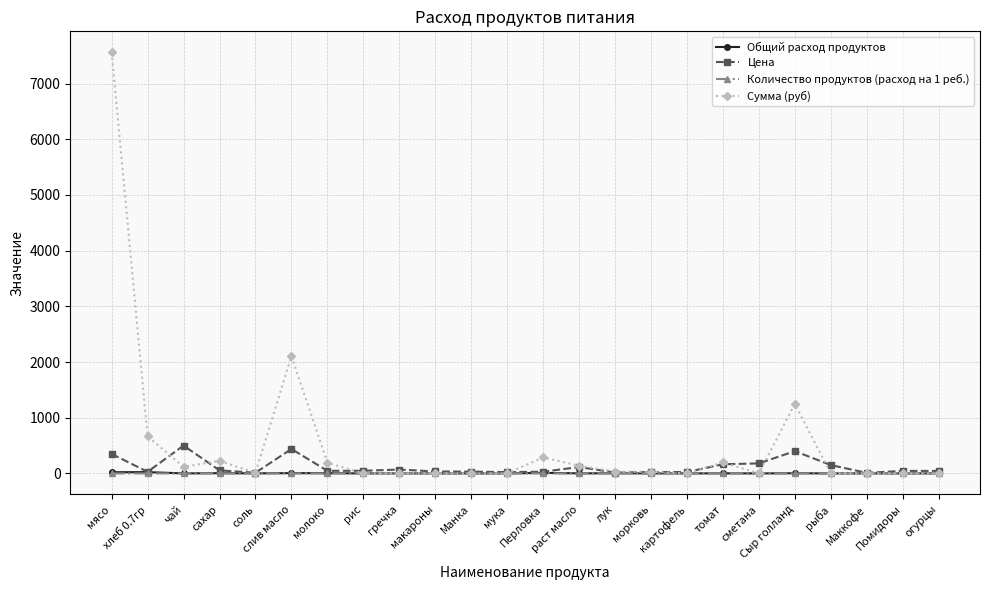

What is the greatest value displayed?

7560.0